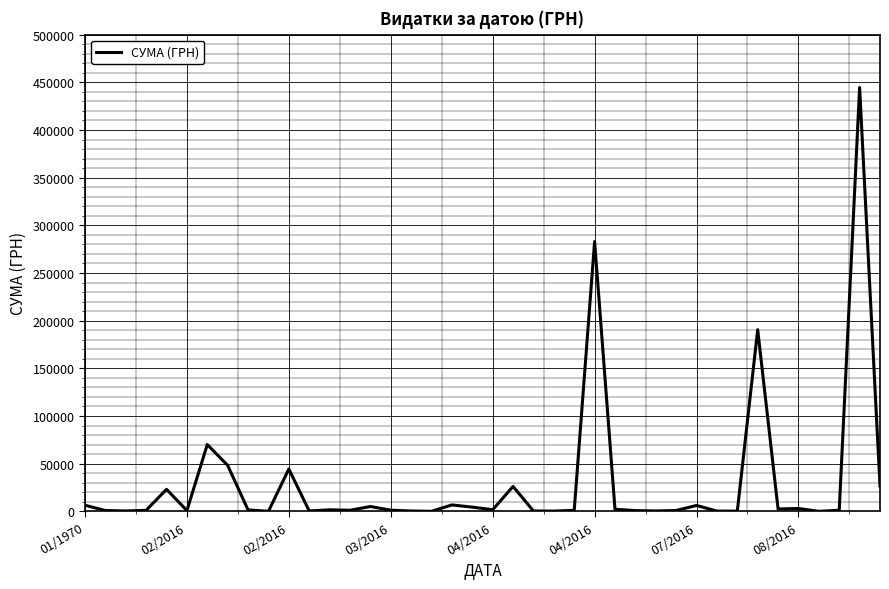

What is the maximum value shown in the chart?

444504.1